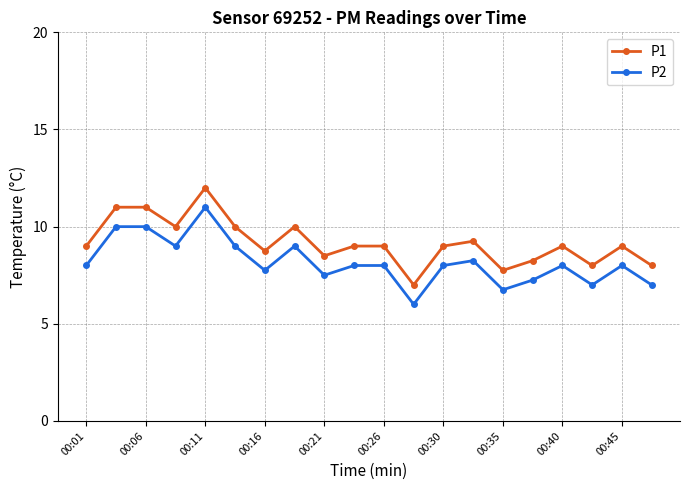

True or false: P1 and P2 intersect in this chart.

False